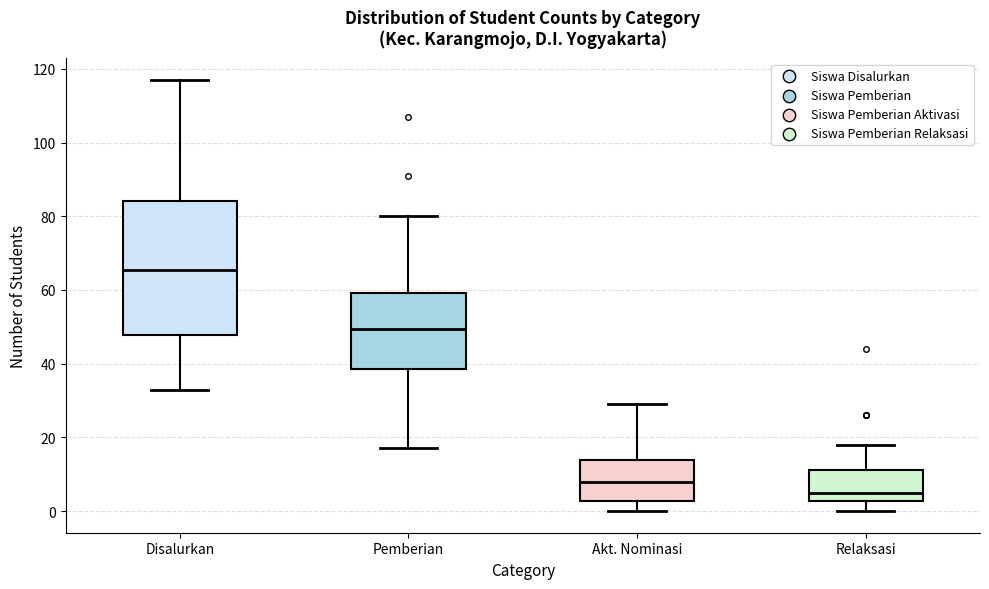

Reading left to right, transcribe this box plot: for each box, give where its median line is, the range the box spans, and where its two whiskers end, as read against the y-axis. The values are not printed on the chart, so give them approximately, as read against the axis.

Disalurkan: median 66, box 48 to 84, whiskers 34 to 118
Pemberian: median 50, box 38 to 60, whiskers 18 to 80
Akt. Nominasi: median 8, box 2 to 14, whiskers 0 to 30
Relaksasi: median 6, box 2 to 12, whiskers 0 to 18